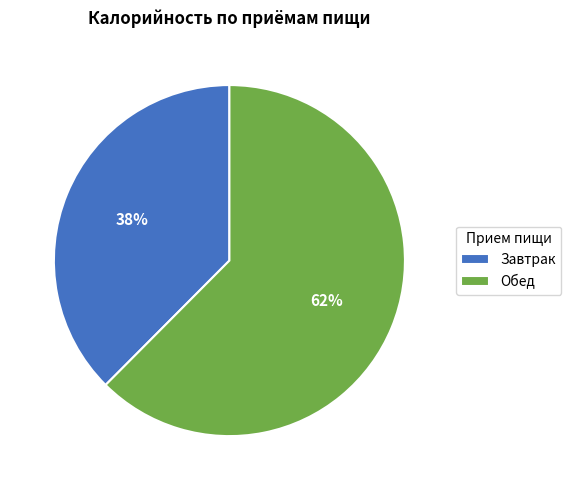

To the nearest percent, what is the combined percentage of Завтрак and Обед?

100%